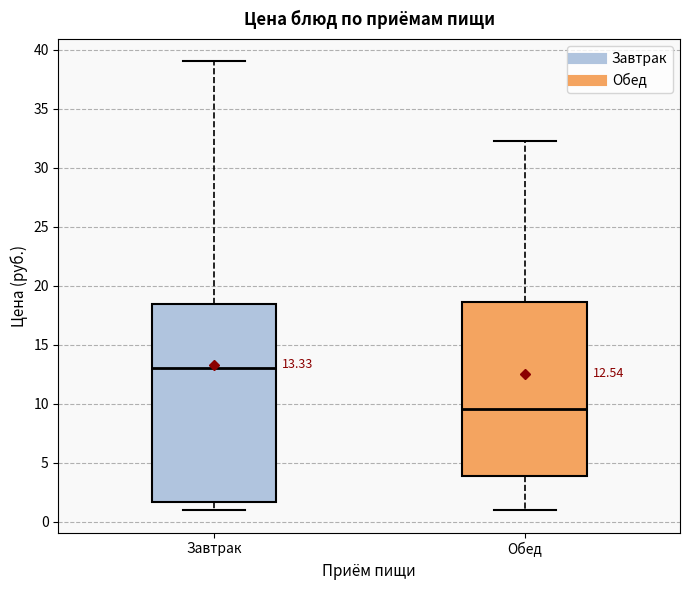

Comparing the boxes themselves (not the whiskers), which one is the tallest?

Завтрак